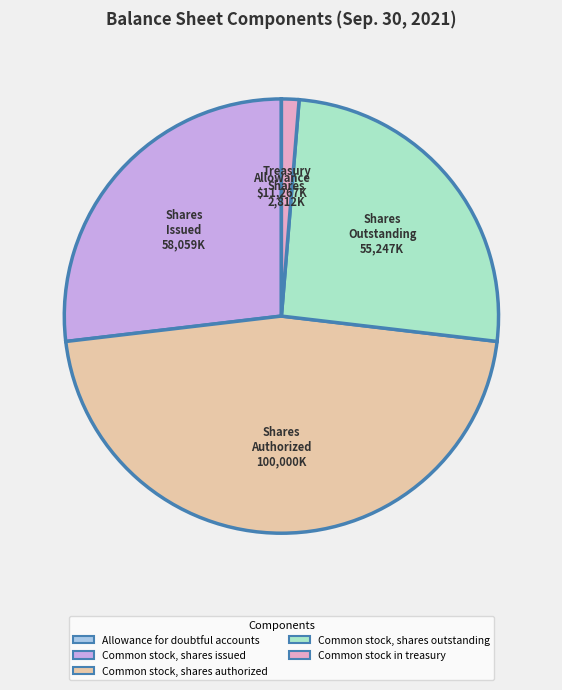

Which slice is the largest?

Common stock, shares authorized